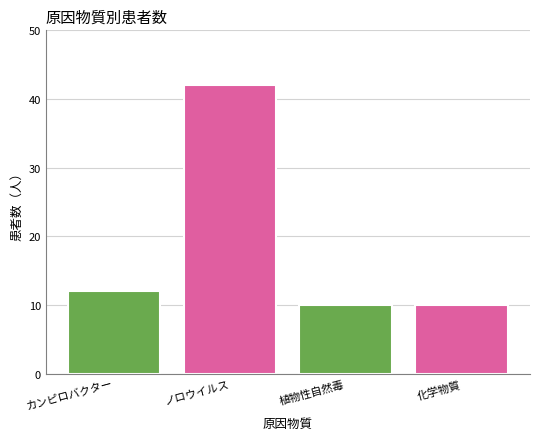

Reading left to right, what are all the values shown in this chart?

12	42	10	10